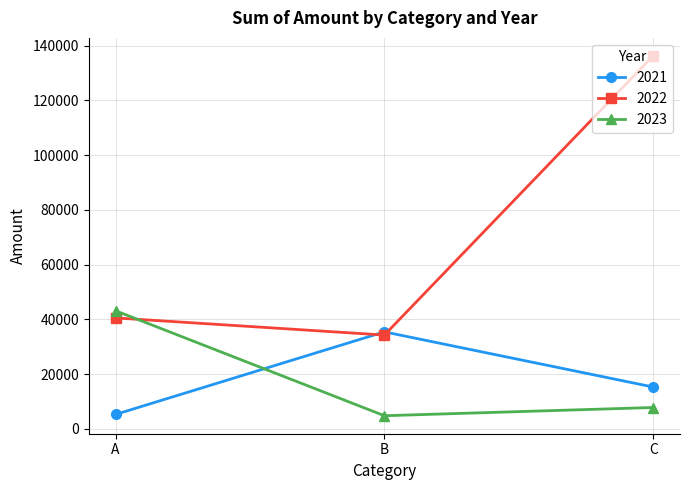

At which category is the sum across all series the highest?

C